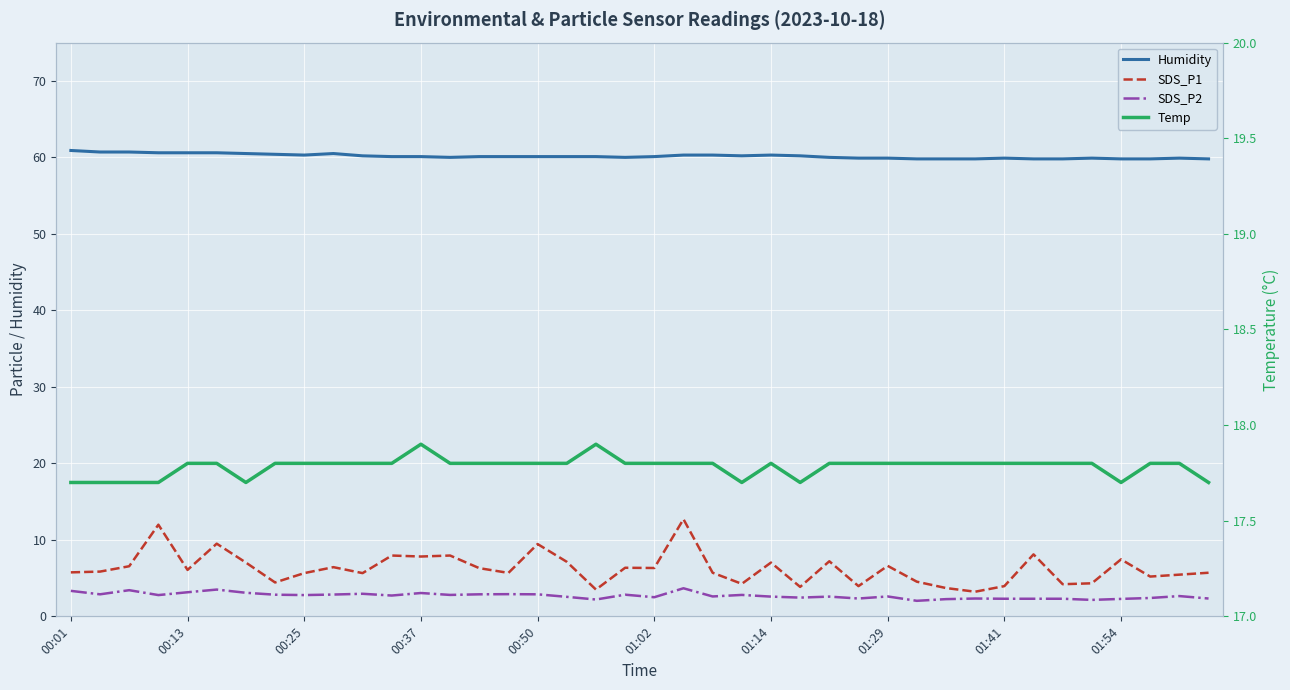

True or false: SDS_P1 and Humidity cross at least once.

False